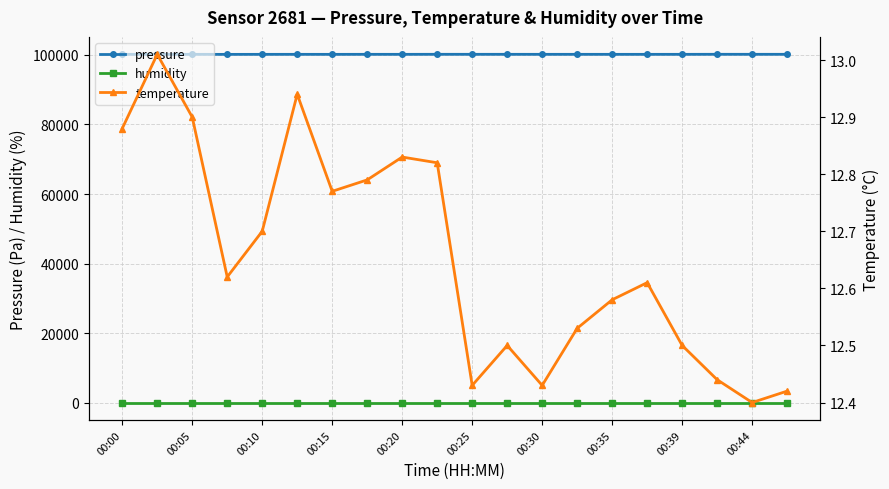

Is the value of temperature at 00:35 greater than the value of pressure at 14?

No